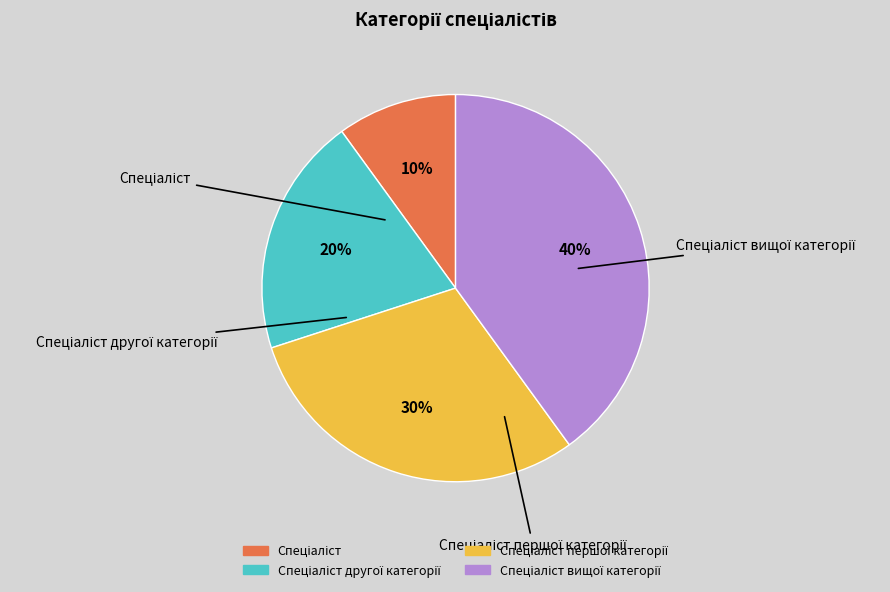

Is there any slice that represents more than half of the pie?

No